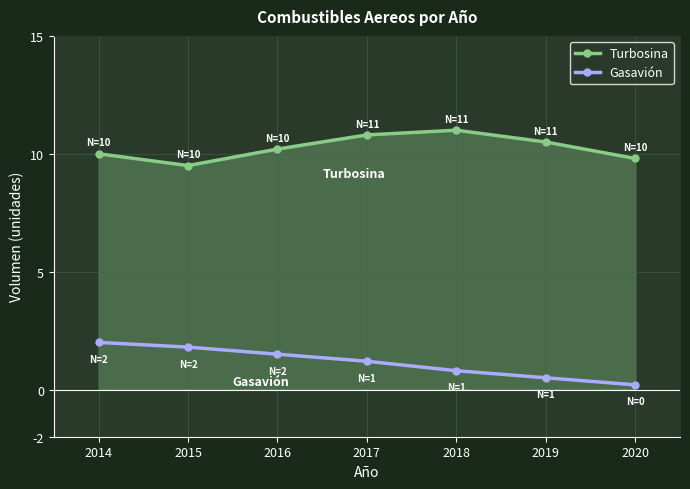

Does the chart have visible grid lines?

Yes